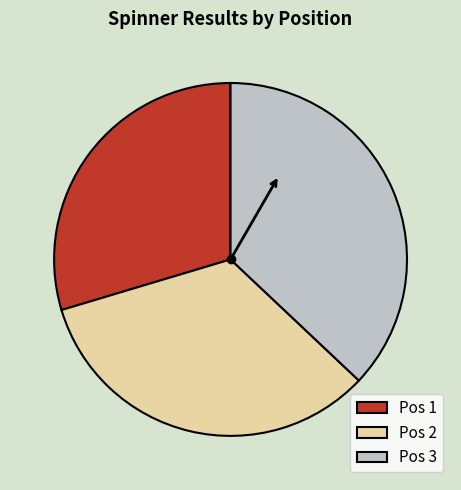

Count the number of slices in the pie.

3